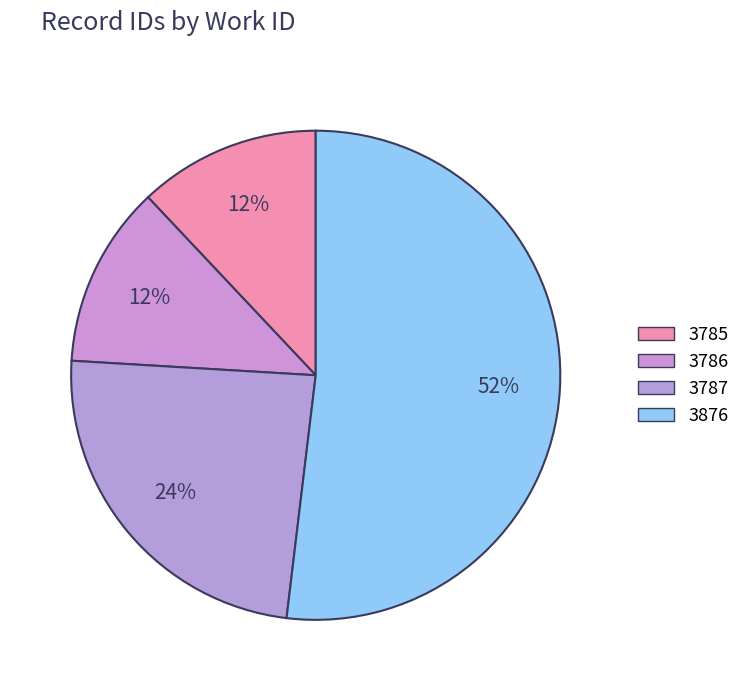

How many slices are in this pie chart?

4